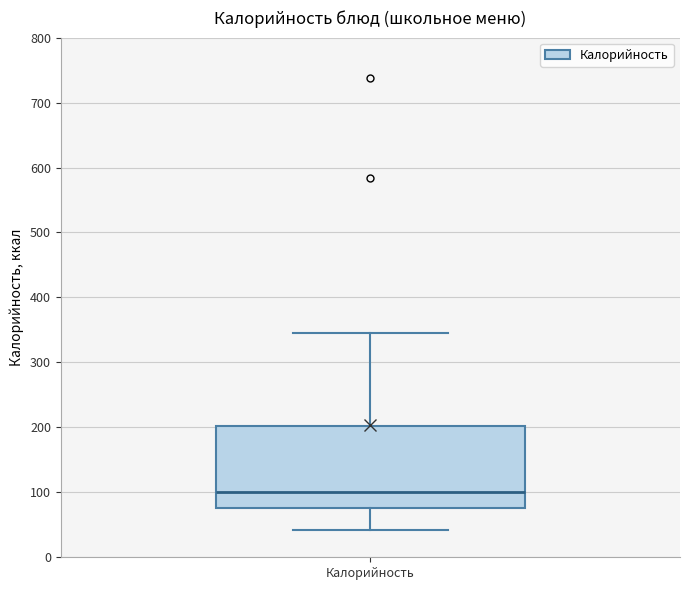

Transcribe this box plot: give where the median line is, the range the box spans, and where the two whiskers end, as read against the y-axis. The values are not printed on the chart, so give them approximately, as read against the axis.

median 100, box 80 to 200, whiskers 40 to 350